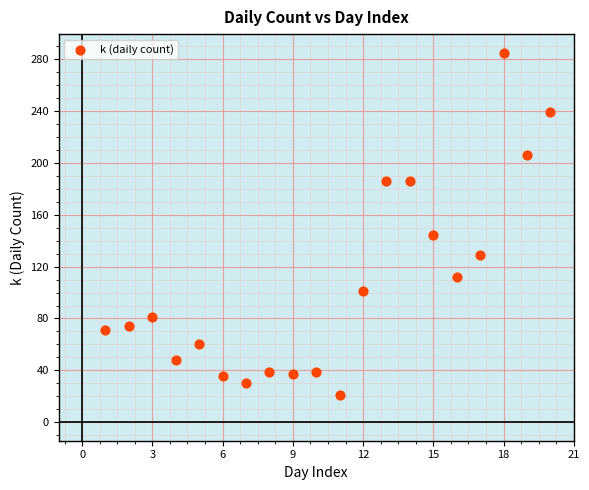

What Y value in the scatter plot is closest to 153?

144